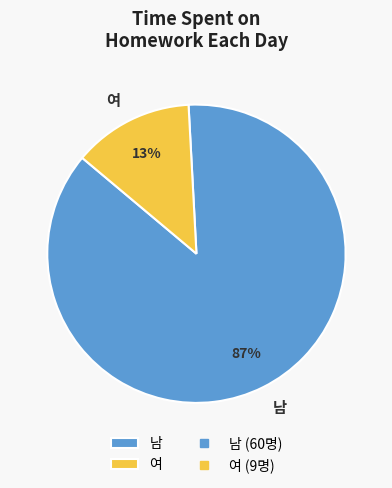

How many slices are in this pie chart?

2